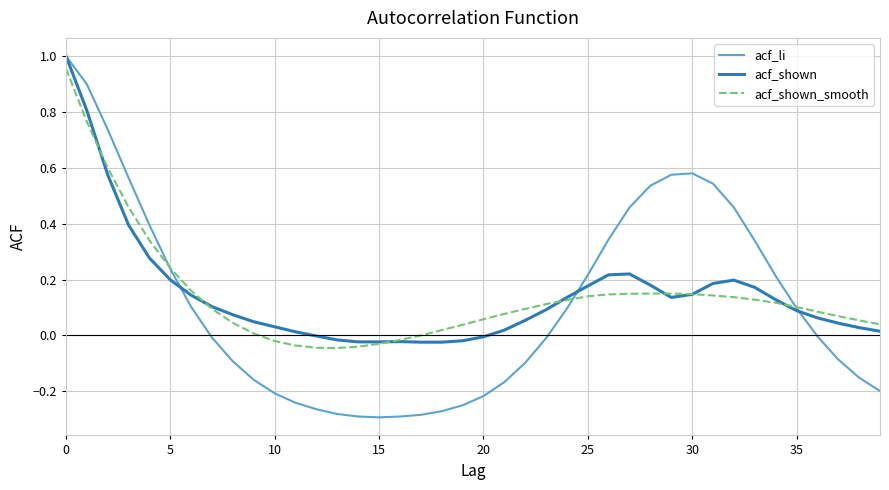

Which series has the widest spread of values?

acf_li